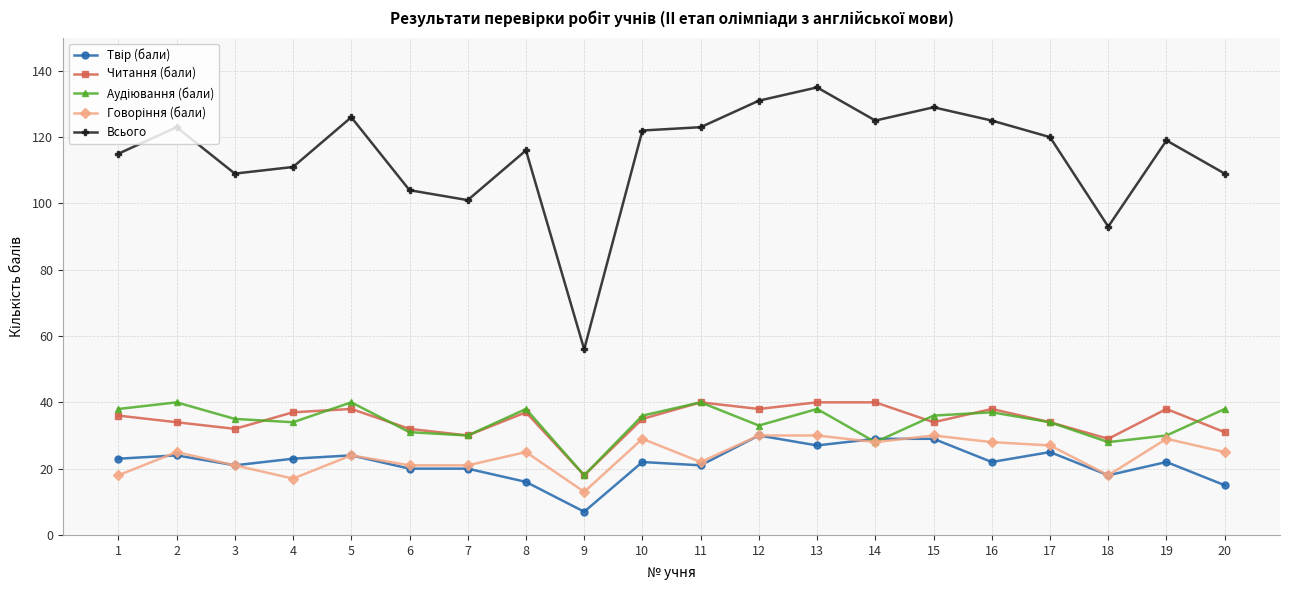

Which series has the largest total across all categories?

Всього